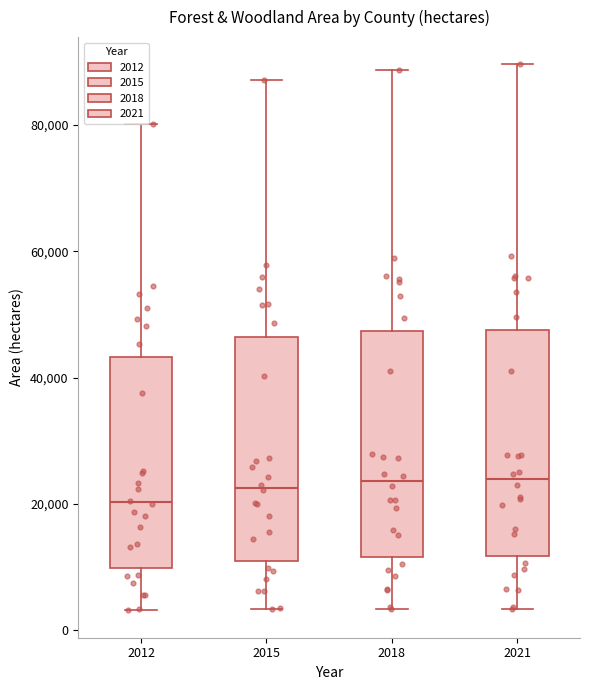

Where does the median line of the box at x = 2012 sit on the y-axis? The values are not printed on the chart, so give them approximately, as read against the axis.

20000